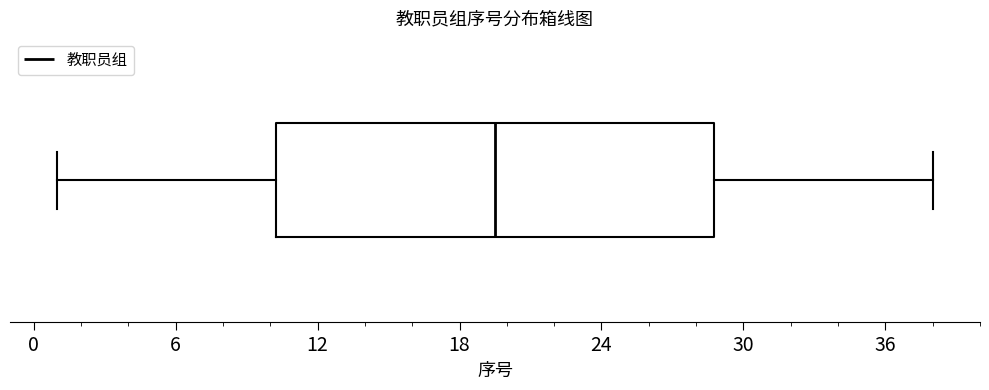

Read this box plot against the x-axis: the position of the median line, the range covered by the box, and the ends of both whiskers. The values are not printed on the chart, so give them approximately, as read against the axis.

median 20, box 10 to 29, whiskers 1 to 38